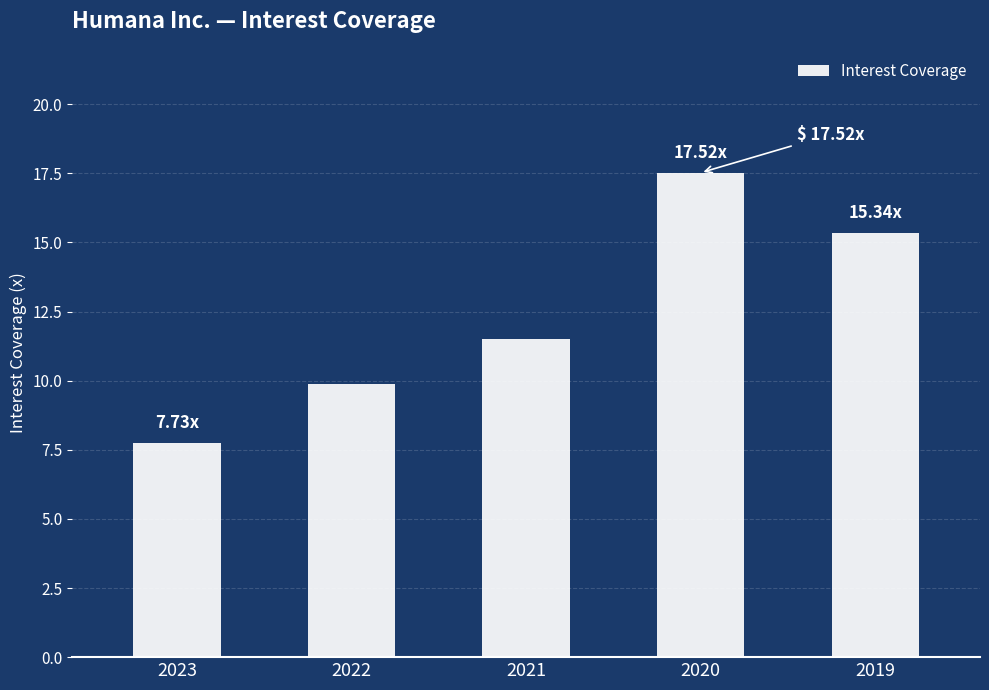

Which label corresponds to the smallest value in the chart?

2023